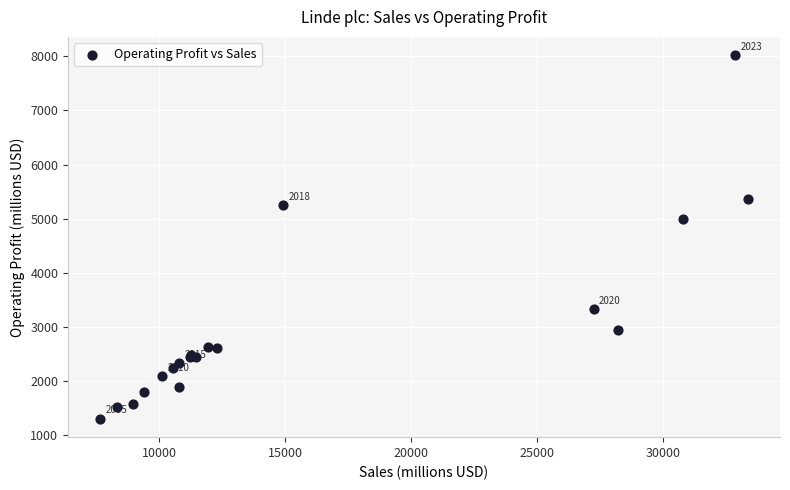

What Y value in the scatter plot is closest to 4658?

4984